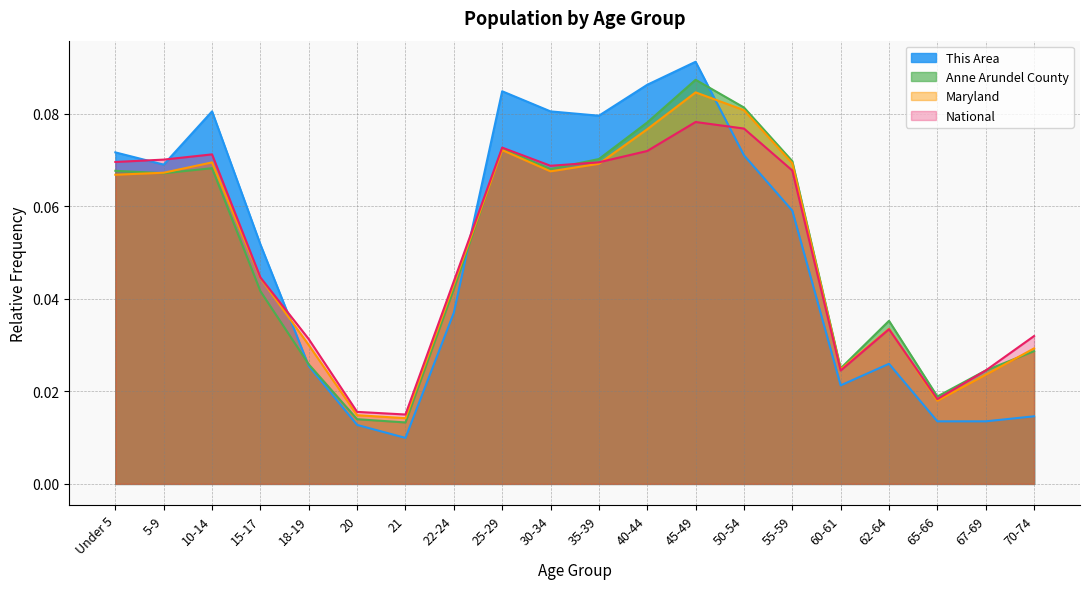

Which series has the largest range (max minus min)?

This Area